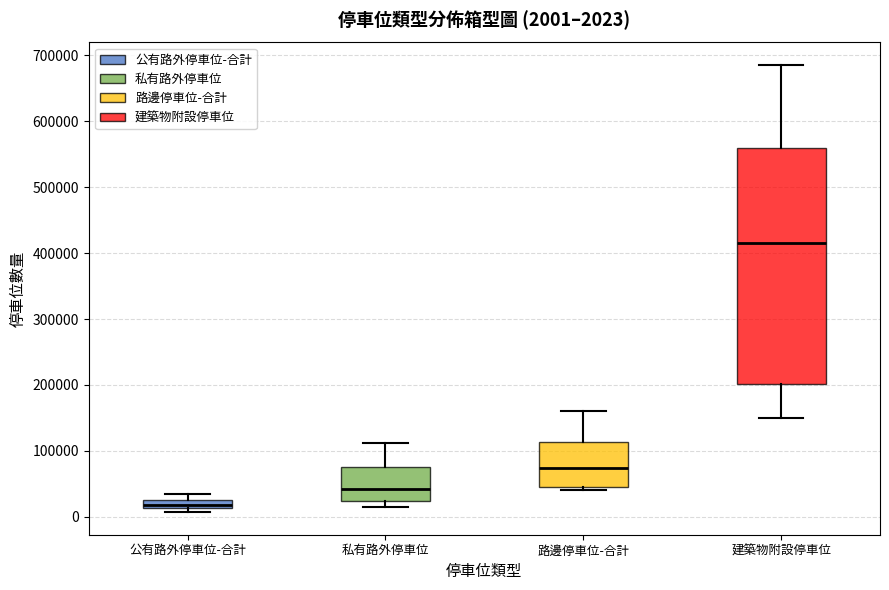

Comparing the boxes themselves (not the whiskers), which one is the tallest?

建築物附設停車位